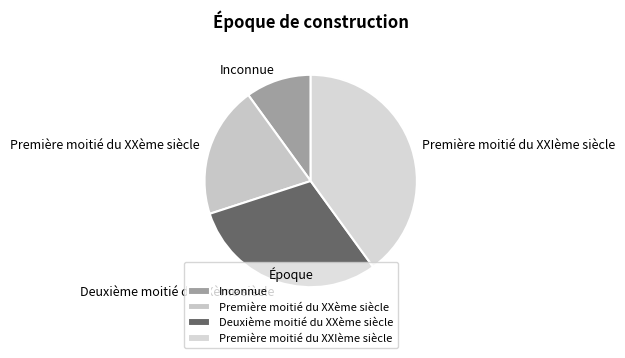

Do Première moitié du XXème siècle and Inconnue together represent more than half of the pie?

No